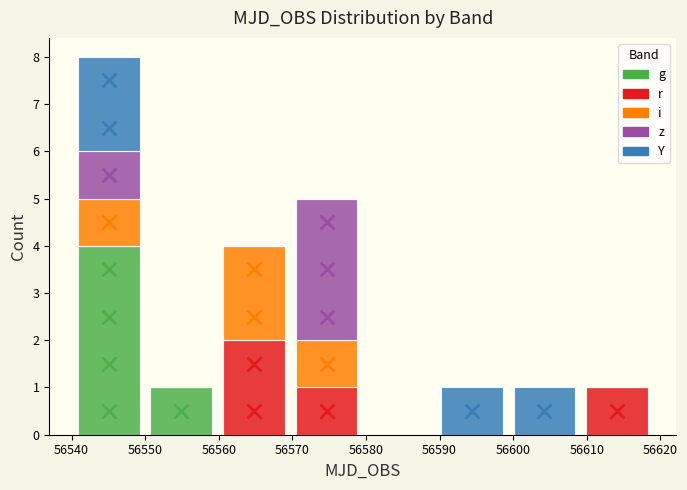

Which range on the x-axis has the tallest stacked bar (by total height)?

56540 to 56550